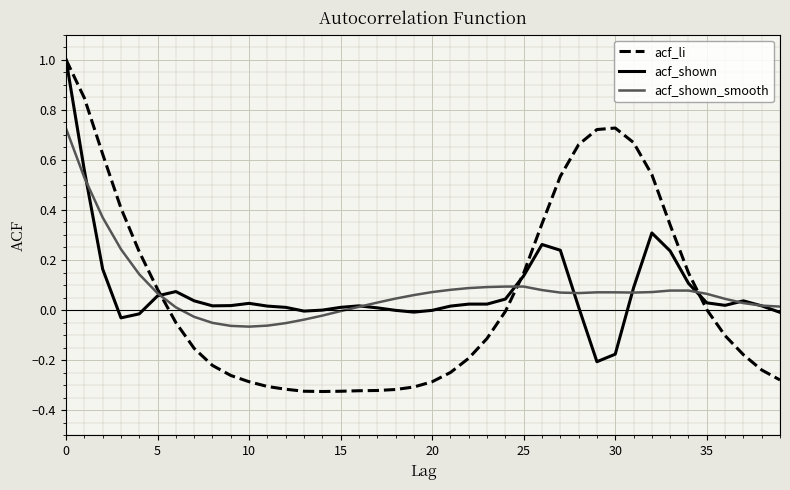

What is the maximum value shown in the chart?

1.0